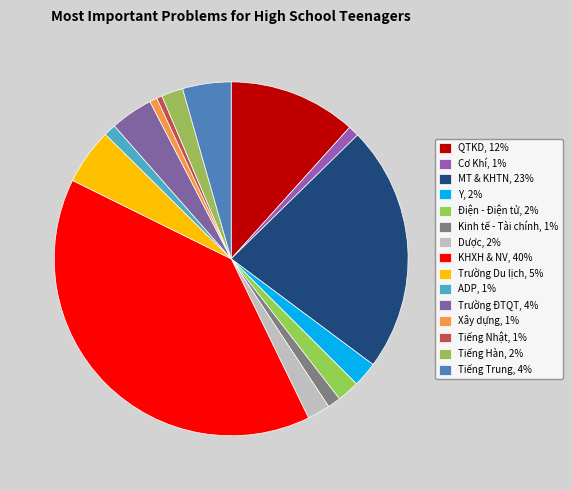

Is the sum of Tiếng Trung and ADP greater than half?

No